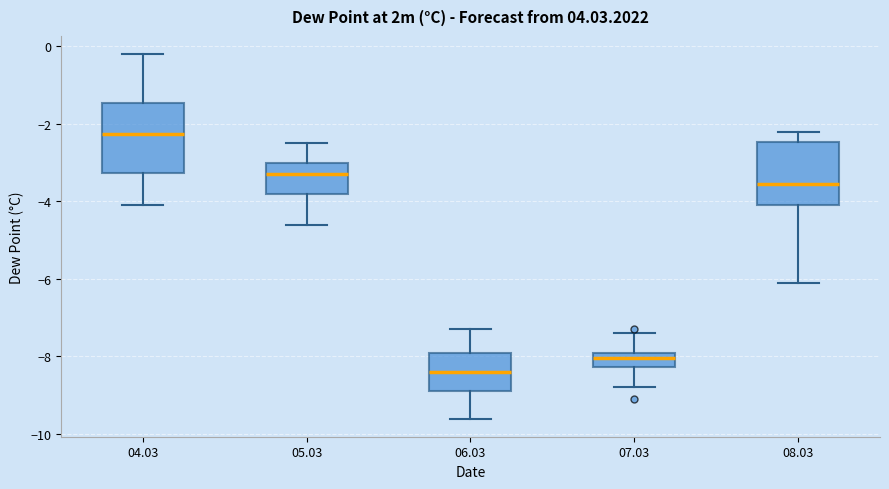

Reading left to right, read every box against the y-axis: the position of its median line, the range the box covers, and the ends of its whiskers. The values are not printed on the chart, so give them approximately, as read against the axis.

04.03: median -2.2, box -3.2 to -1.4, whiskers -4.0 to -0.2
05.03: median -3.2, box -3.8 to -3.0, whiskers -4.6 to -2.4
06.03: median -8.4, box -8.8 to -7.8, whiskers -9.6 to -7.2
07.03: median -8.0, box -8.2 to -7.8, whiskers -8.8 to -7.4
08.03: median -3.6, box -4.0 to -2.4, whiskers -6.0 to -2.2